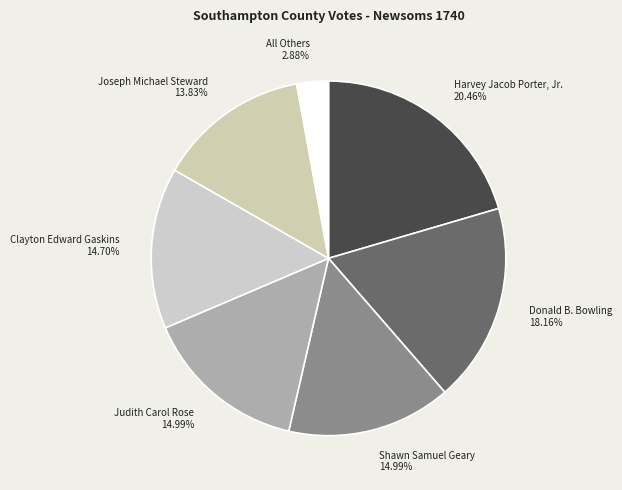

Count the number of slices in the pie.

7